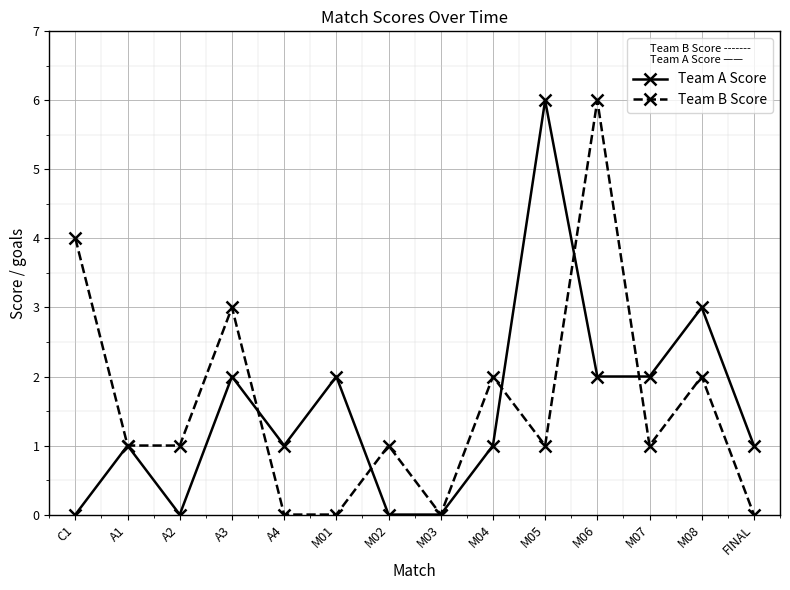

Reading right to left, extract all data points from this chart.

Team A Score: FINAL=1	M08=3	M07=2	M06=2	M05=6	M04=1	M03=0	M02=0	M01=2	A4=1	A3=2	A2=0	A1=1	C1=0
Team B Score: FINAL=0	M08=2	M07=1	M06=6	M05=1	M04=2	M03=0	M02=1	M01=0	A4=0	A3=3	A2=1	A1=1	C1=4